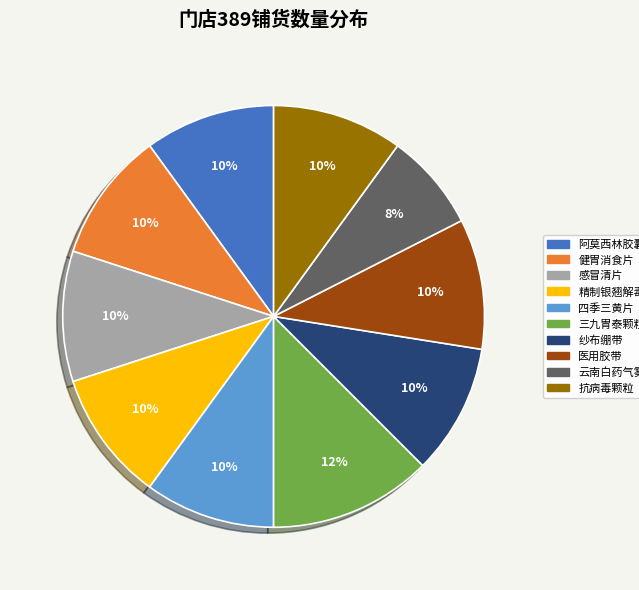

Is the sum of 云南白药气雾剂 and 精制银翘解毒片 greater than half?

No